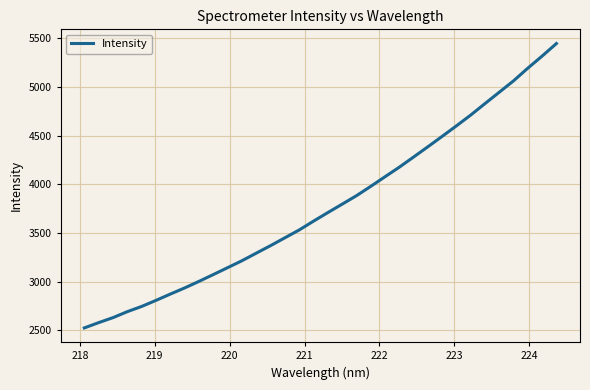

Is this an area chart (filled region under the line)?

No